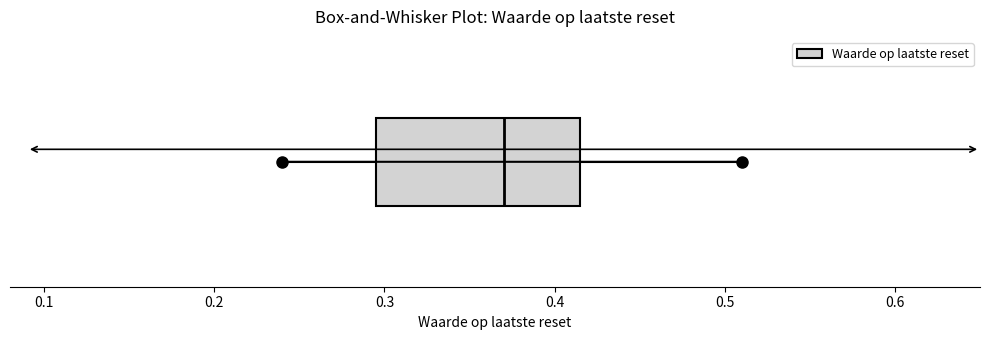

Read this box plot against the x-axis: the position of the median line, the range covered by the box, and the ends of both whiskers. The values are not printed on the chart, so give them approximately, as read against the axis.

median 0.37, box 0.30 to 0.42, whiskers 0.24 to 0.51